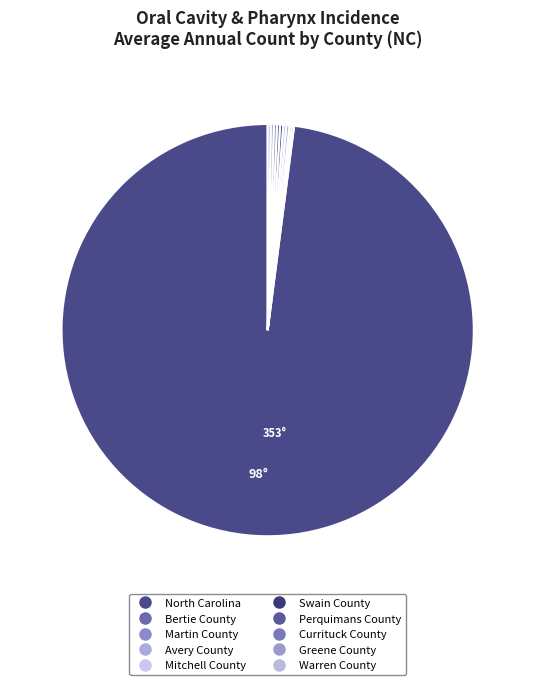

Which has a higher value, Bertie County or Warren County?

Warren County